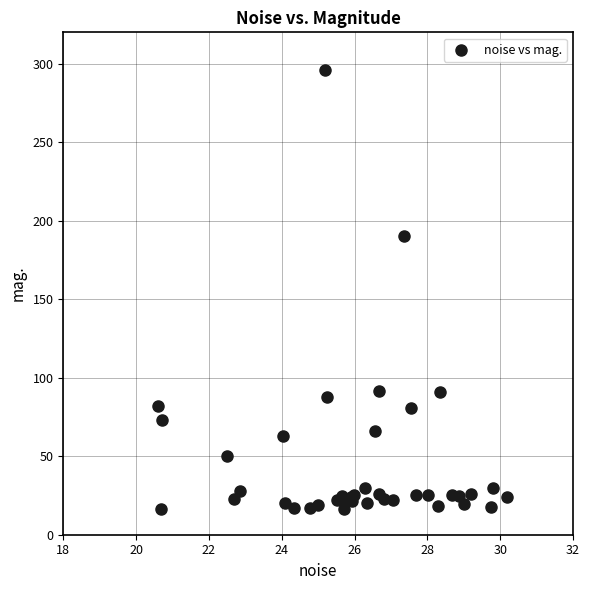

What Y value in the scatter plot is closest to 155?

190.0